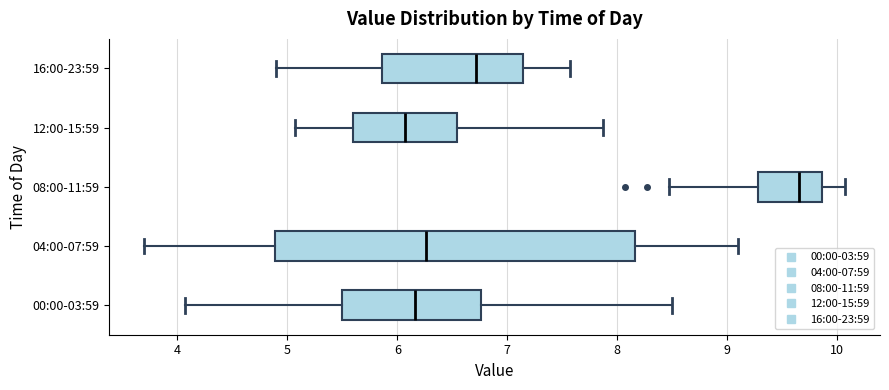

Comparing the boxes themselves (not the whiskers), which one is the widest?

04:00-07:59